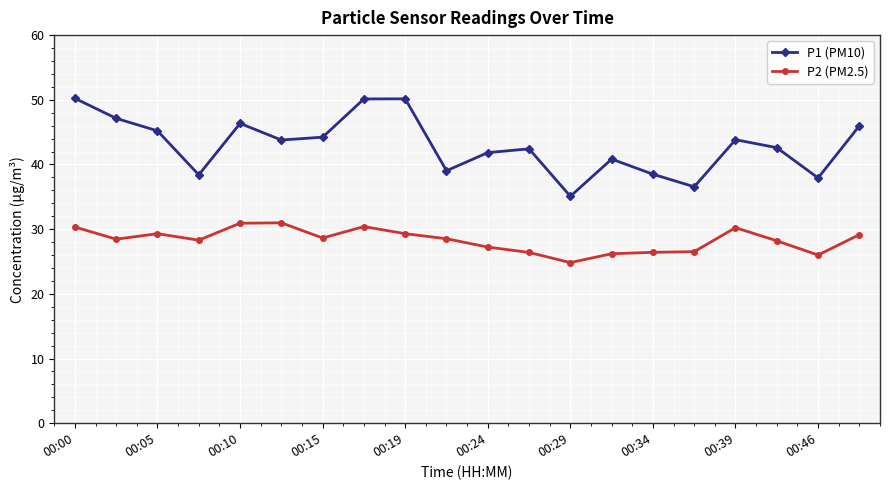

In P2 (PM2.5), how many points are higher than both neighbors (excluding endpoints)?

4